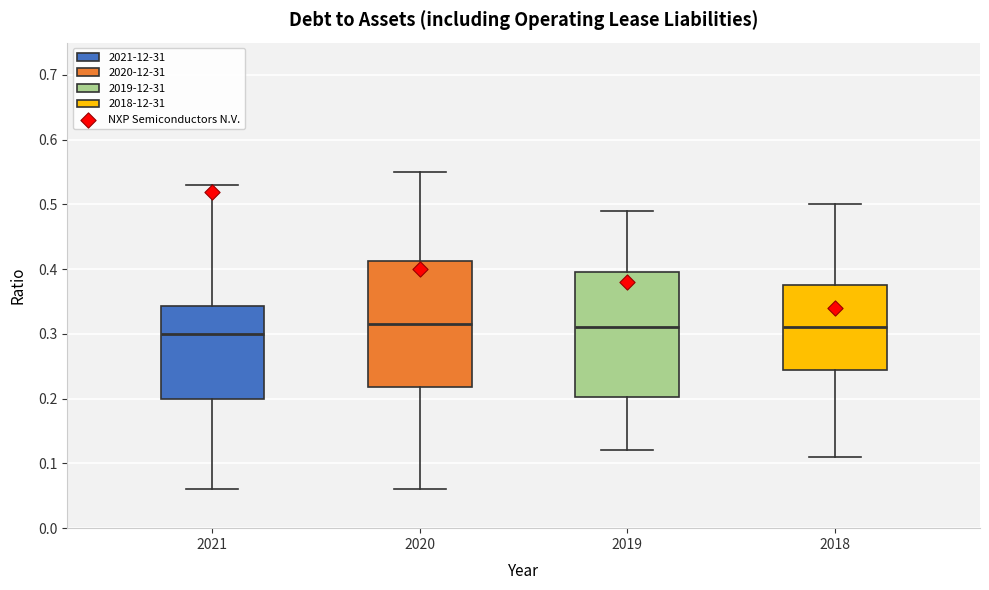

Reading left to right, transcribe this box plot: for each box, give where its median line is, the range the box spans, and where its two whiskers end, as read against the y-axis. The values are not printed on the chart, so give them approximately, as read against the axis.

2021: median 0.30, box 0.20 to 0.34, whiskers 0.06 to 0.53
2020: median 0.32, box 0.22 to 0.41, whiskers 0.06 to 0.55
2019: median 0.31, box 0.20 to 0.40, whiskers 0.12 to 0.49
2018: median 0.31, box 0.25 to 0.38, whiskers 0.11 to 0.50